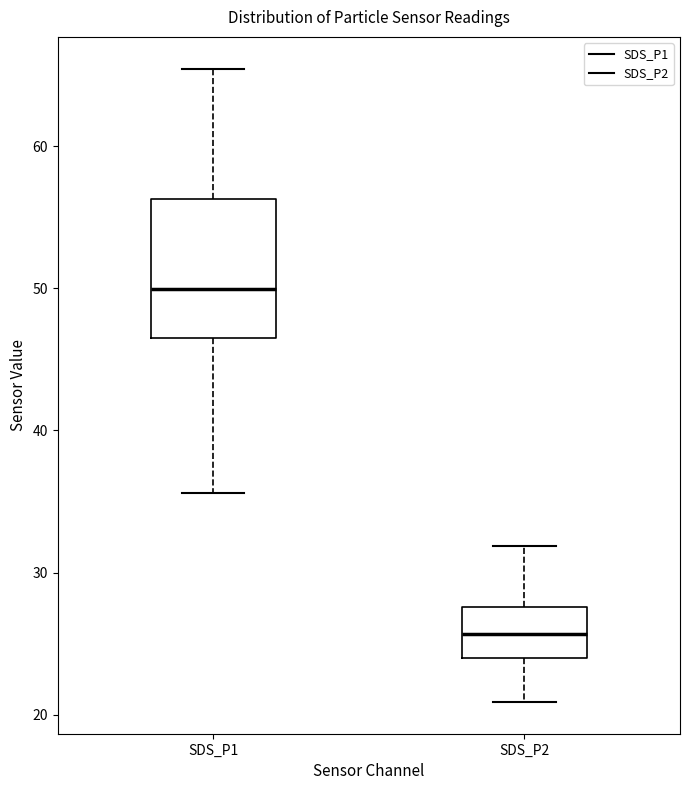

Which box has the highest median line?

SDS_P1